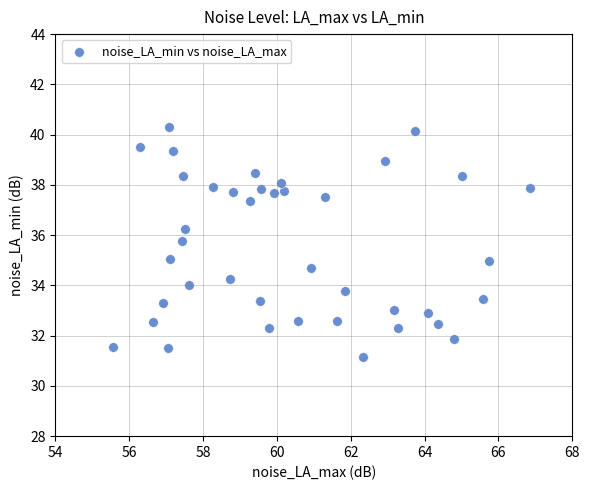

What is the range of Y values (max minus min)?

9.2